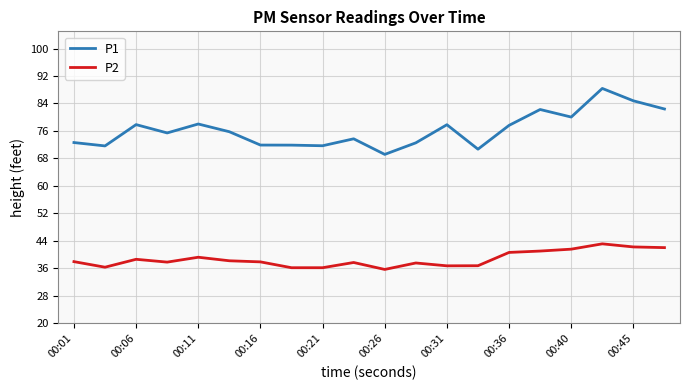

True or false: P2 and P1 cross at least once.

False